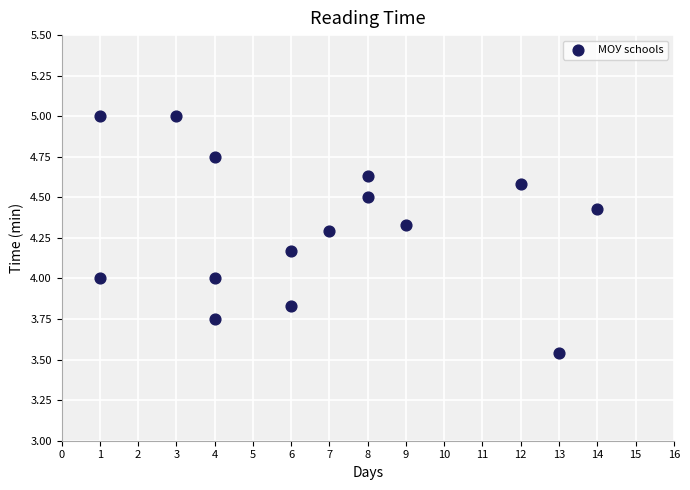

What is the range of X values (max minus min)?

13.0